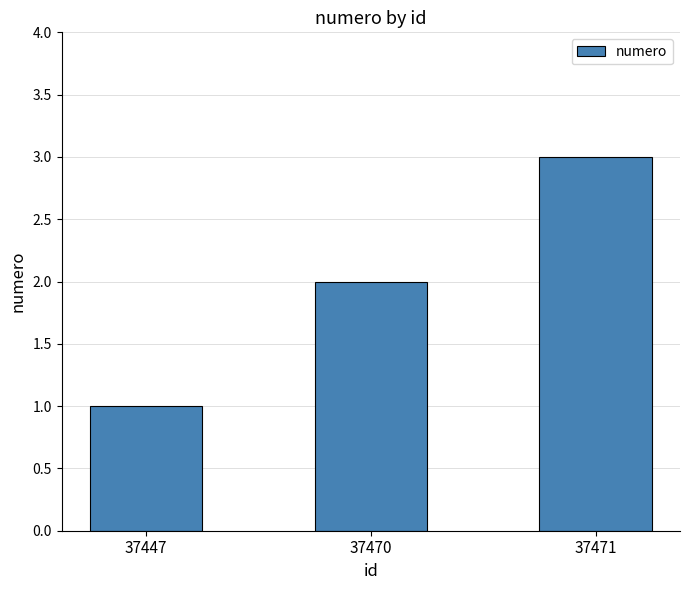

What is the value of the 3rd bar from the left?

3